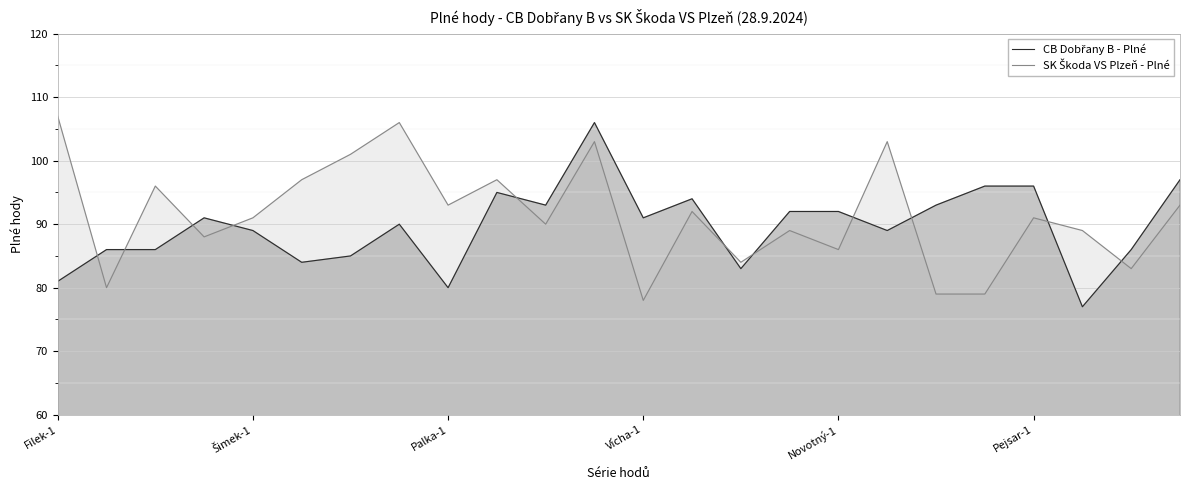

What is the label of the 23rd point from the left?

22